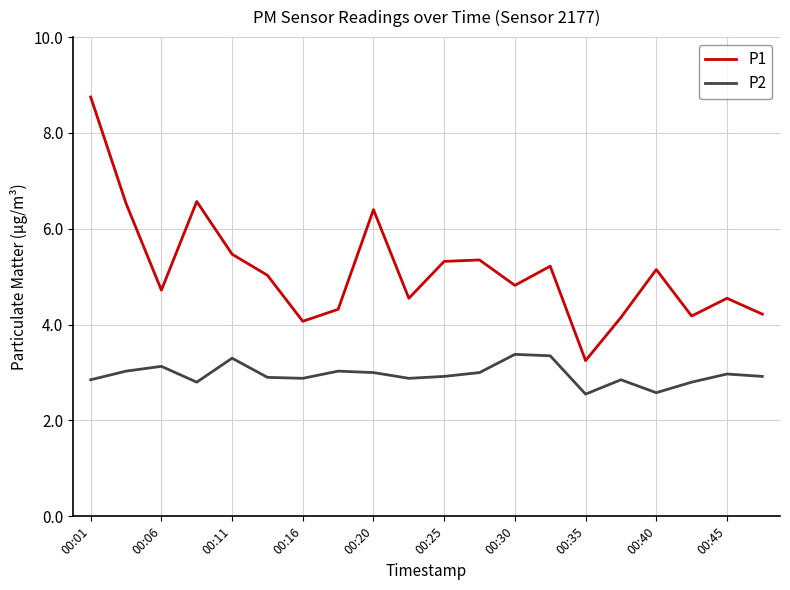

Which series has the largest range (max minus min)?

P1